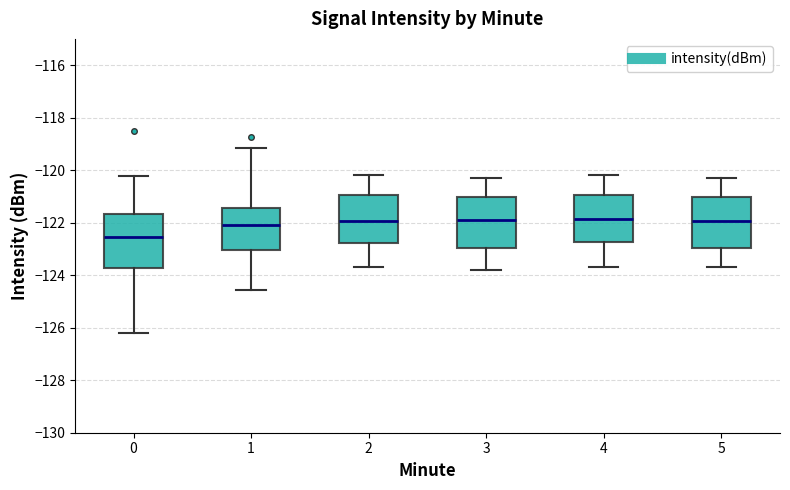

Reading left to right, read every box against the y-axis: the position of its median line, the range the box covers, and the ends of its whiskers. The values are not printed on the chart, so give them approximately, as read against the axis.

0: median -122.6, box -123.8 to -121.6, whiskers -126.2 to -120.2
1: median -122.0, box -123.0 to -121.4, whiskers -124.6 to -119.2
2: median -122.0, box -122.8 to -121.0, whiskers -123.6 to -120.2
3: median -121.8, box -123.0 to -121.0, whiskers -123.8 to -120.2
4: median -121.8, box -122.8 to -121.0, whiskers -123.6 to -120.2
5: median -122.0, box -123.0 to -121.0, whiskers -123.6 to -120.2